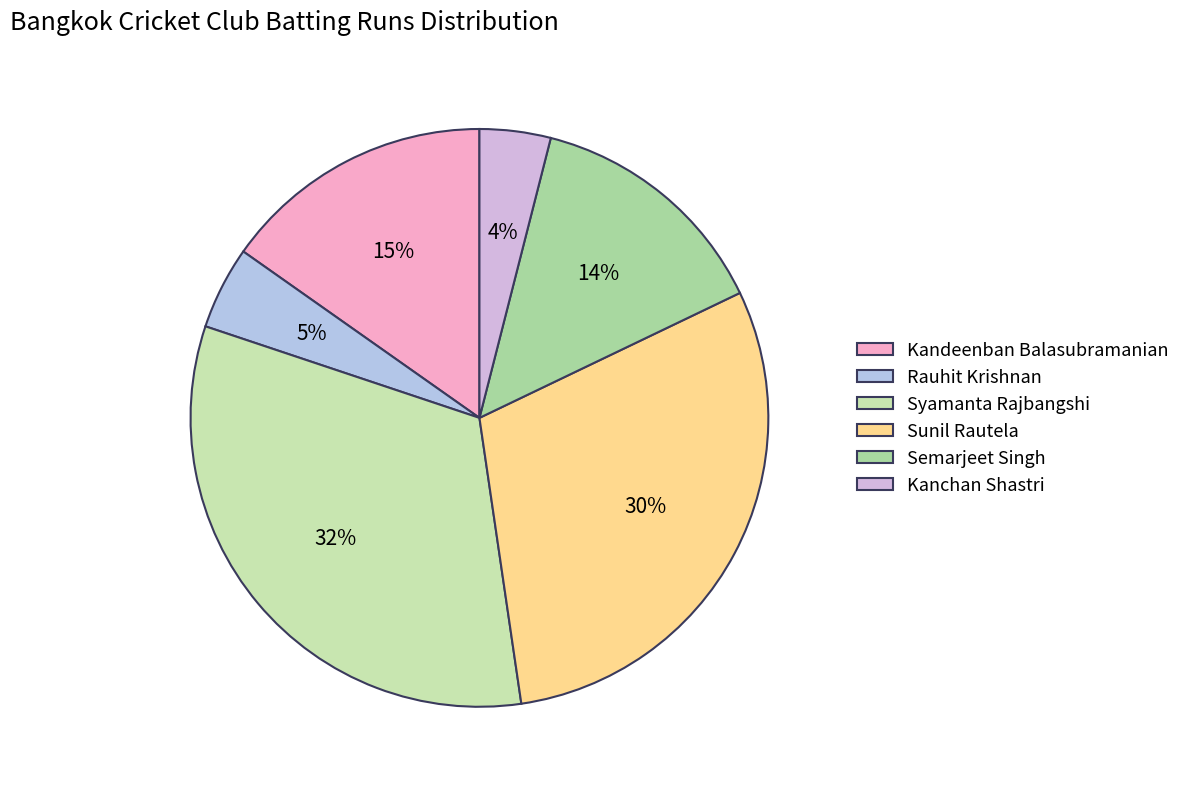

Which has a higher value, Kanchan Shastri or Syamanta Rajbangshi?

Syamanta Rajbangshi